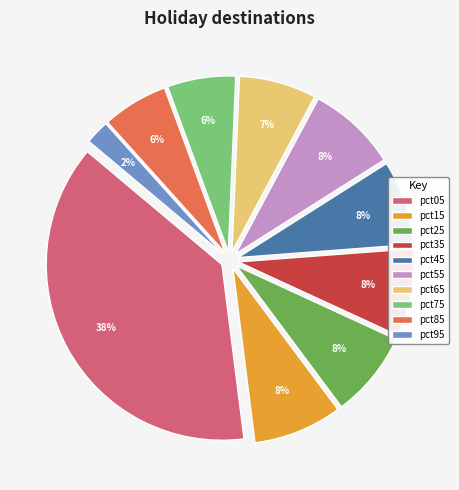

Is the sum of pct15 and pct95 greater than half?

No